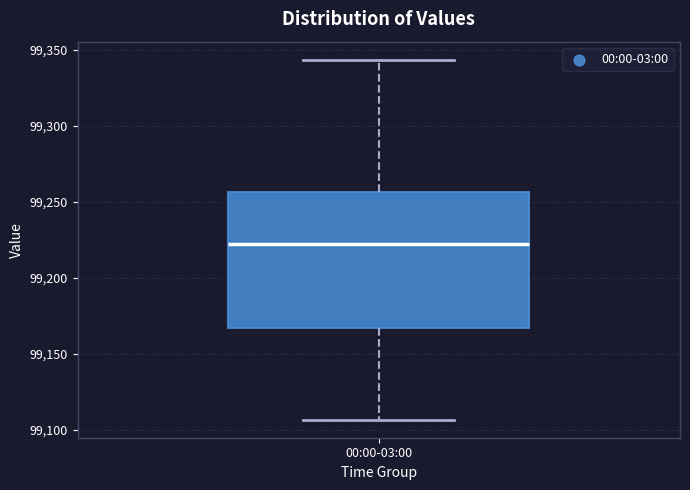

Transcribe this box plot: give where the median line is, the range the box spans, and where the two whiskers end, as read against the y-axis. The values are not printed on the chart, so give them approximately, as read against the axis.

median 99220, box 99165 to 99255, whiskers 99105 to 99345